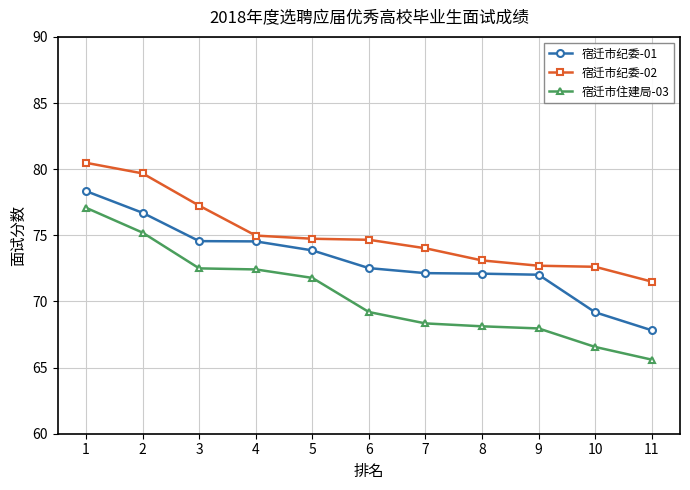

List the series in order of their peak value, lowest first.

宿迁市住建局-03, 宿迁市纪委-01, 宿迁市纪委-02